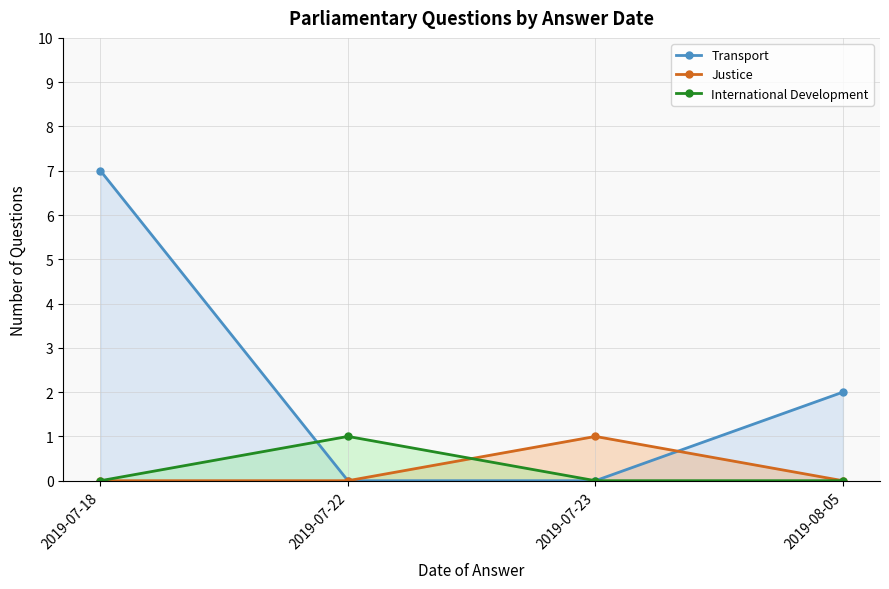

Where do International Development and Justice first cross each other?

2019-07-22 and 2019-07-23